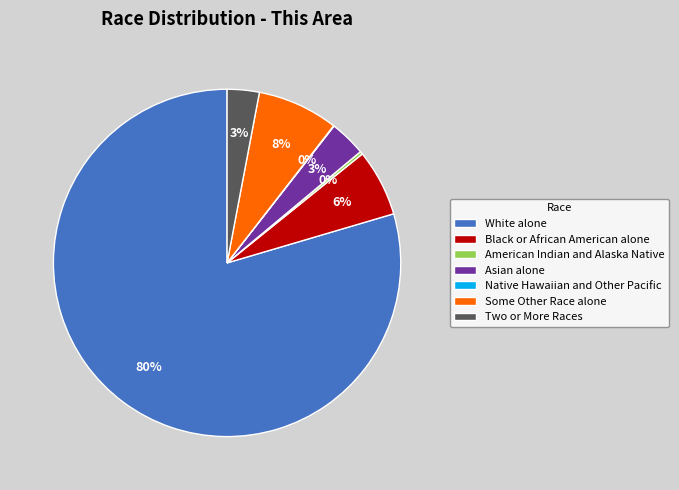

Which slice is the largest?

White alone